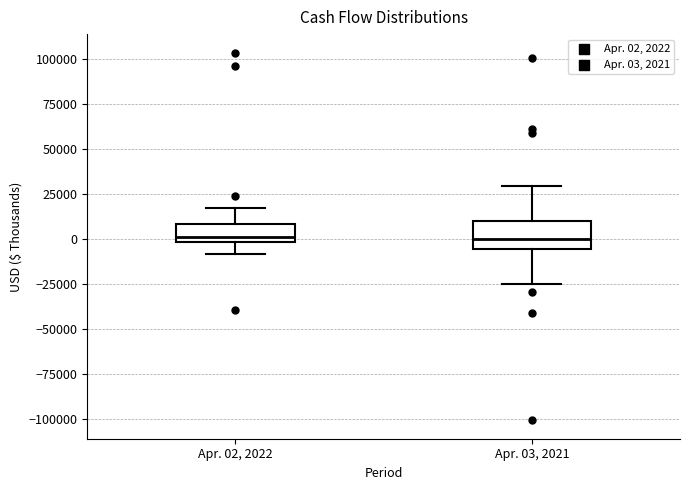

Reading left to right, transcribe this box plot: for each box, give where its median line is, the range the box spans, and where its two whiskers end, as read against the y-axis. The values are not printed on the chart, so give them approximately, as read against the axis.

Apr. 02, 2022: median 0 (just above the box's lower edge), box 0 to 10000, whiskers -10000 to 15000
Apr. 03, 2021: median 0, box -5000 to 10000, whiskers -25000 to 30000